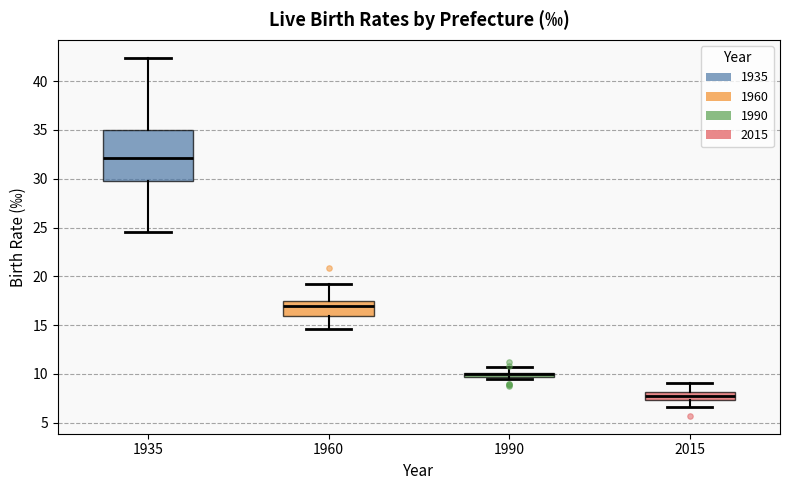

Which box is the tallest, from its lower edge to its upper edge?

1935